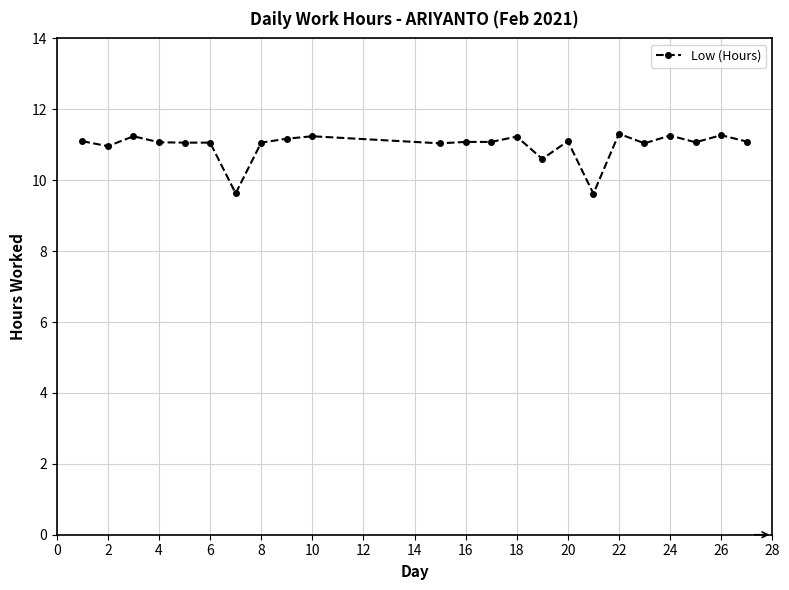

What is the value of the 14th point from the left?

11.2